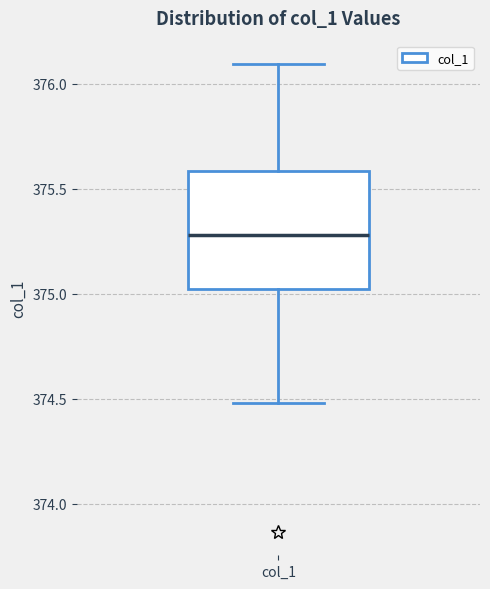

Read this box plot against the y-axis: the position of the median line, the range covered by the box, and the ends of both whiskers. The values are not printed on the chart, so give them approximately, as read against the axis.

median 375.3, box 375.0 to 375.6, whiskers 374.5 to 376.1